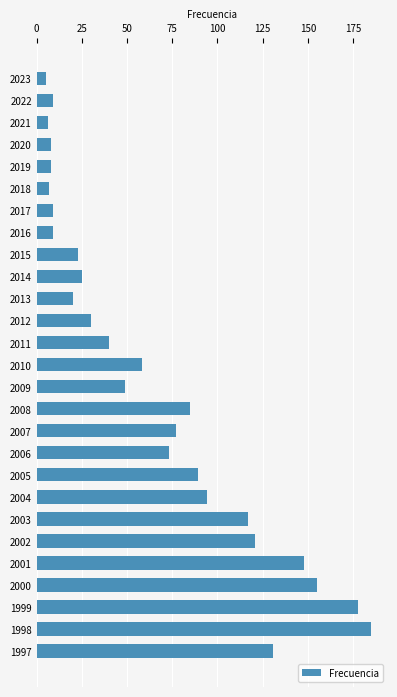

The value at 2011 is 40. True or false?

True